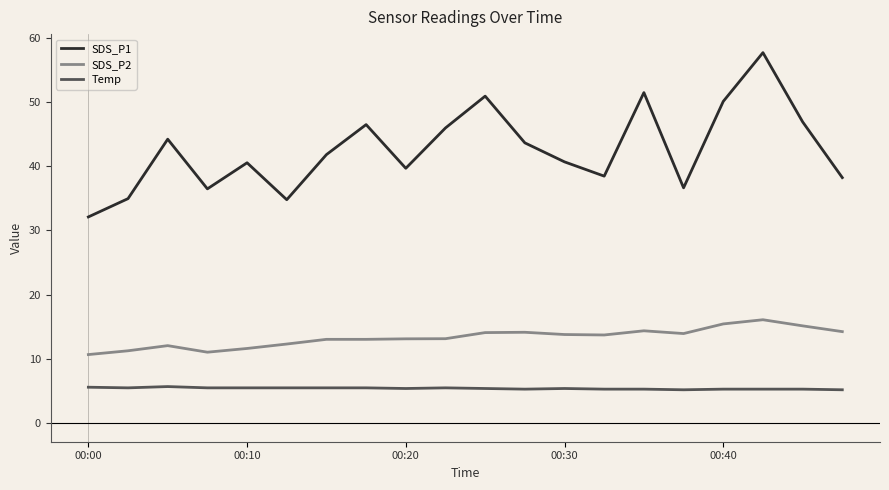

True or false: Temp and SDS_P2 cross at least once.

False